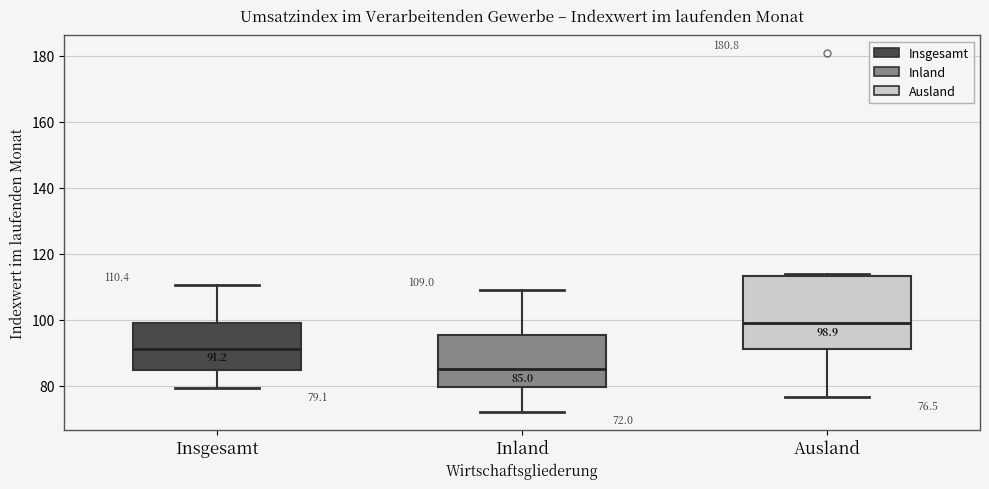

Comparing the boxes themselves (not the whiskers), which one is the tallest?

Ausland